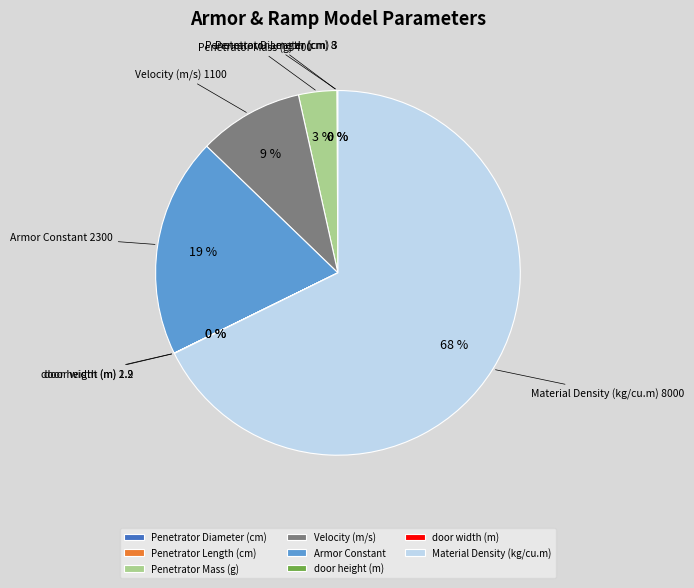

Which category has the biggest portion of the pie?

Material Density (kg/cu.m)